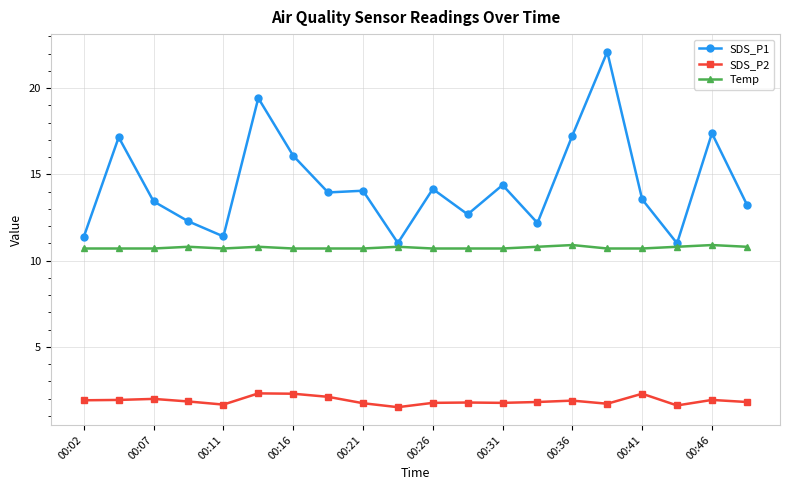

How many lines are shown in the chart?

3